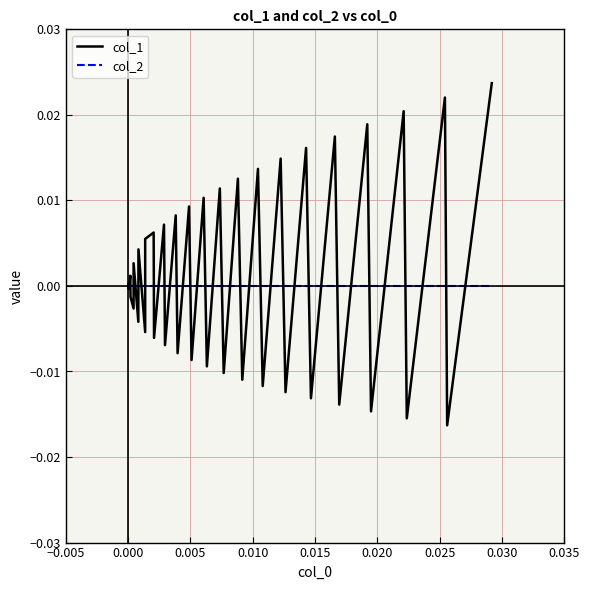

True or false: col_1 and col_2 cross at least once.

True